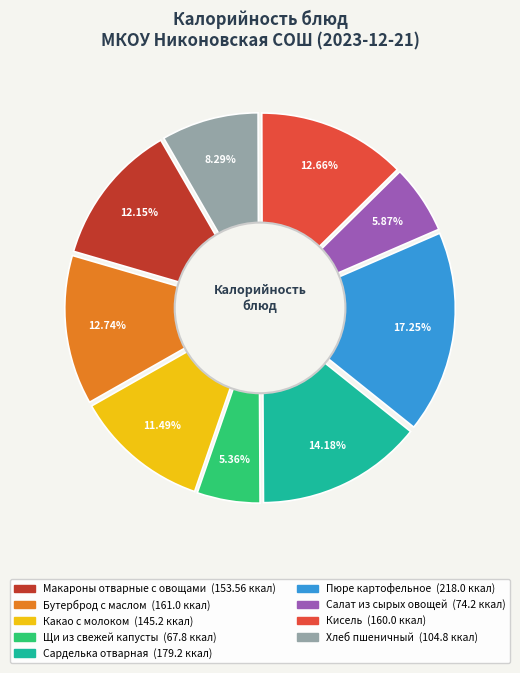

How many segments does this pie chart have?

9